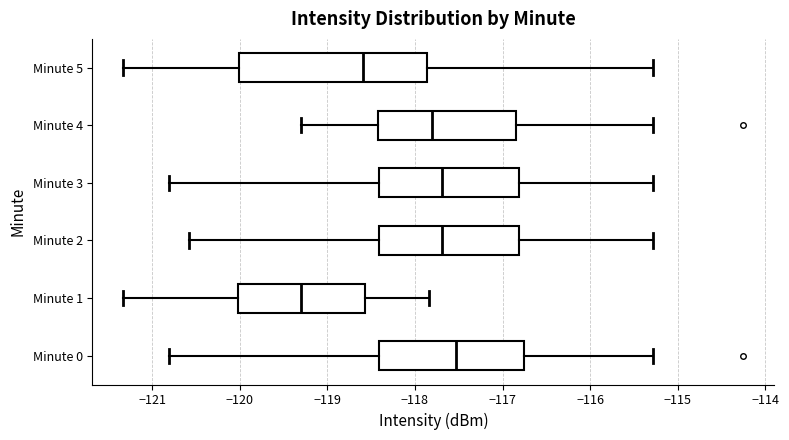

Reading bottom to top, read every box against the x-axis: the position of its median line, the range the box covers, and the ends of its whiskers. The values are not printed on the chart, so give them approximately, as read against the axis.

Minute 0: median -117.5, box -118.4 to -116.8, whiskers -120.8 to -115.3
Minute 1: median -119.3, box -120.0 to -118.6, whiskers -121.3 to -117.8
Minute 2: median -117.7, box -118.4 to -116.8, whiskers -120.6 to -115.3
Minute 3: median -117.7, box -118.4 to -116.8, whiskers -120.8 to -115.3
Minute 4: median -117.8, box -118.4 to -116.9, whiskers -119.3 to -115.3
Minute 5: median -118.6, box -120.0 to -117.9, whiskers -121.3 to -115.3